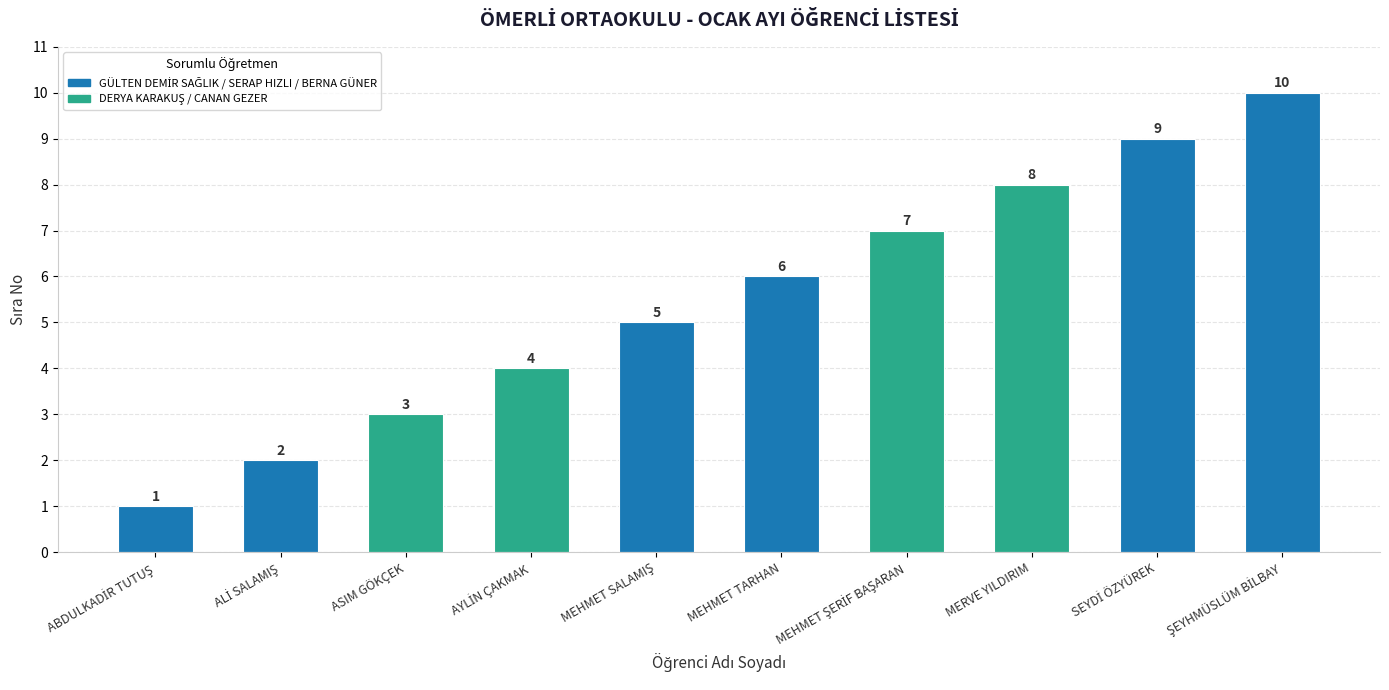

How many values are between 3 and 8?

6